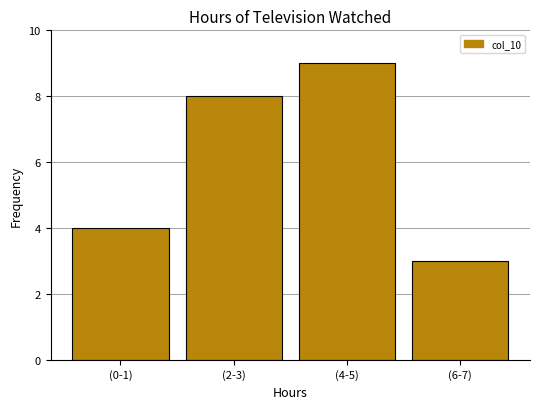

Reading left to right, what are all the values shown in this chart?

4	8	9	3